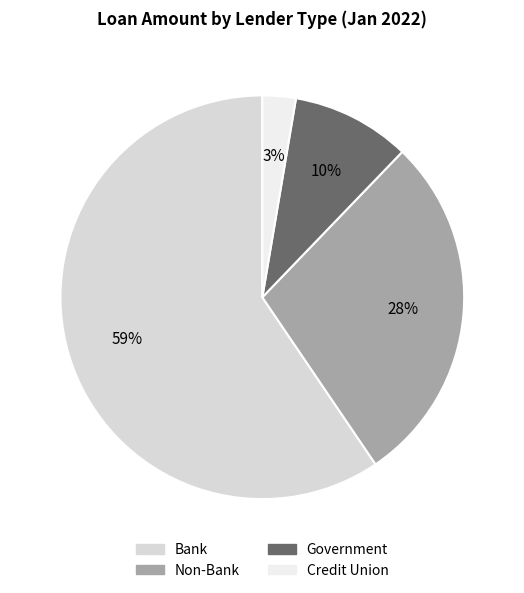

Does Non-Bank represent more than half of the total?

No